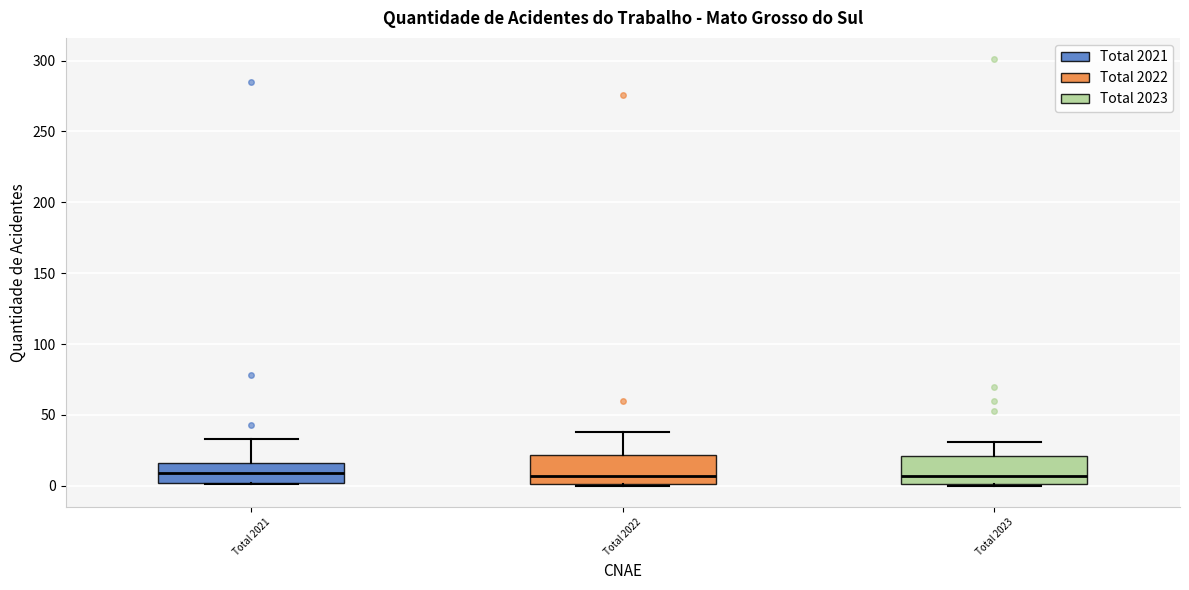

Reading left to right, transcribe this box plot: for each box, give where its median line is, the range the box spans, and where its two whiskers end, as read against the y-axis. The values are not printed on the chart, so give them approximately, as read against the axis.

Total 2021: median 10, box 0 to 15, whiskers 0 to 35
Total 2022: median 5, box 0 to 20, whiskers 0 to 40
Total 2023: median 5, box 0 to 20, whiskers 0 to 30